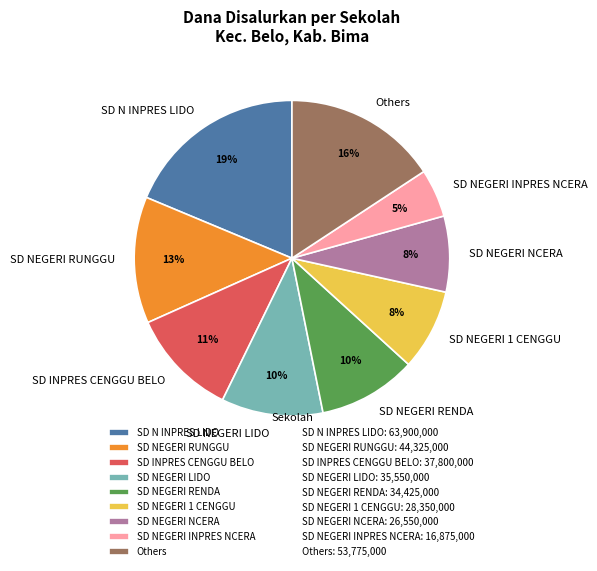

Is the sum of SD NEGERI NCERA and SD NEGERI INPRES NCERA greater than half?

No